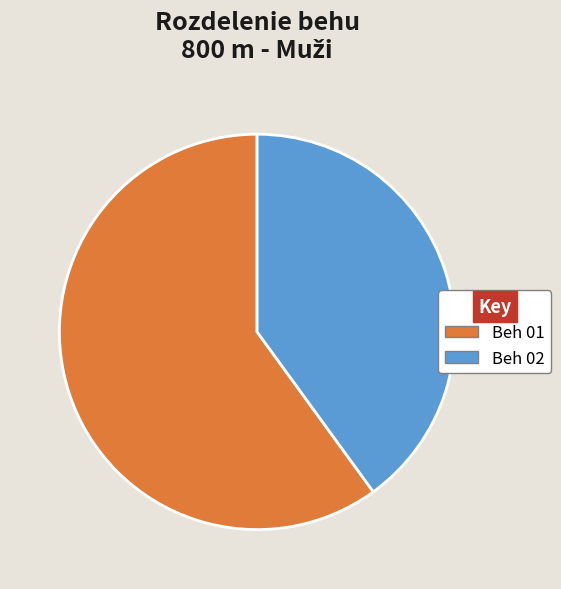

Is it true that Beh 01 is 60% of the pie?

True